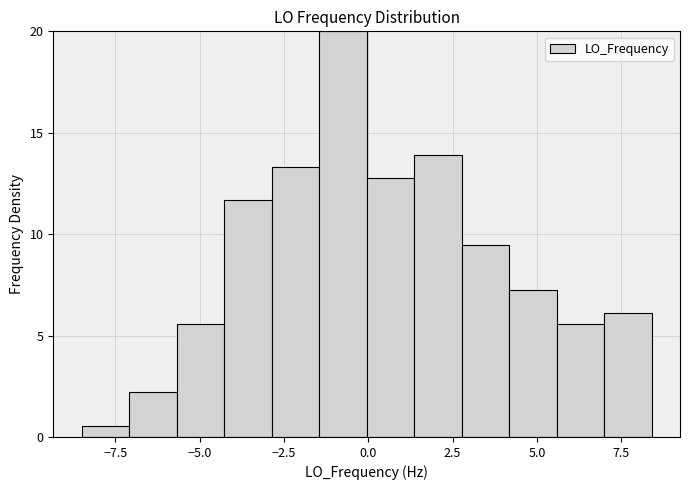

Around what value on the x-axis is the tallest bar? Give the approximate position of its centre, as read against the axis.

-1.0